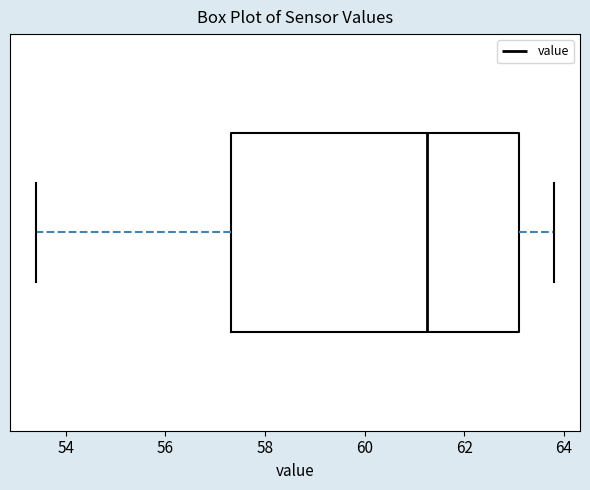

Read this box plot against the x-axis: the position of the median line, the range covered by the box, and the ends of both whiskers. The values are not printed on the chart, so give them approximately, as read against the axis.

median 61.2, box 57.4 to 63.2, whiskers 53.4 to 63.8